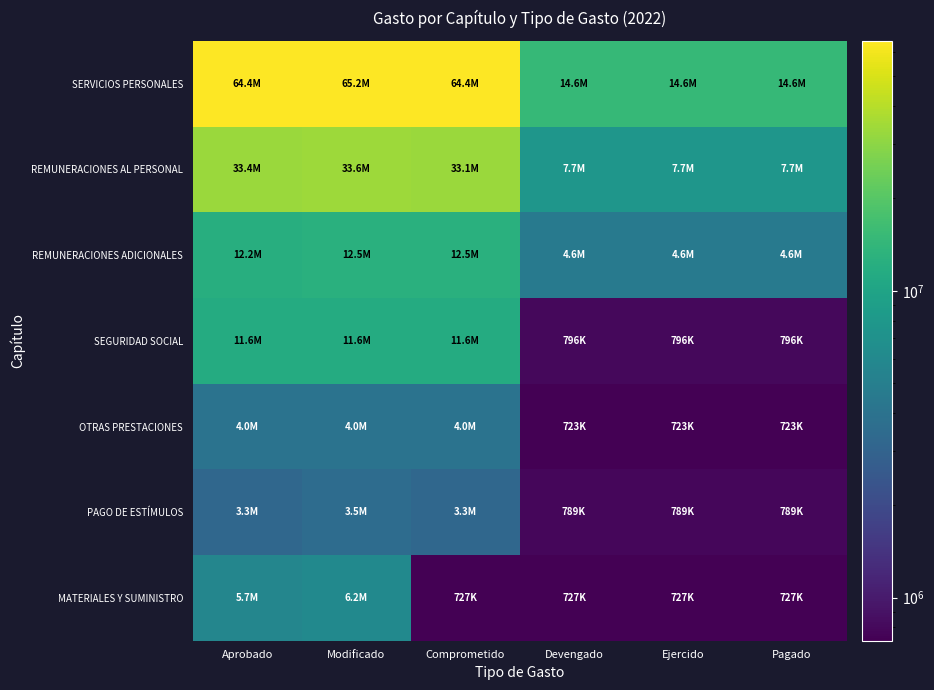

At Comprometido, list the series in order from smallest to largest.

MATERIALES Y SUMINISTRO, PAGO DE ESTÍMULOS, OTRAS PRESTACIONES, SEGURIDAD SOCIAL, REMUNERACIONES ADICIONALES, REMUNERACIONES AL PERSONAL, SERVICIOS PERSONALES